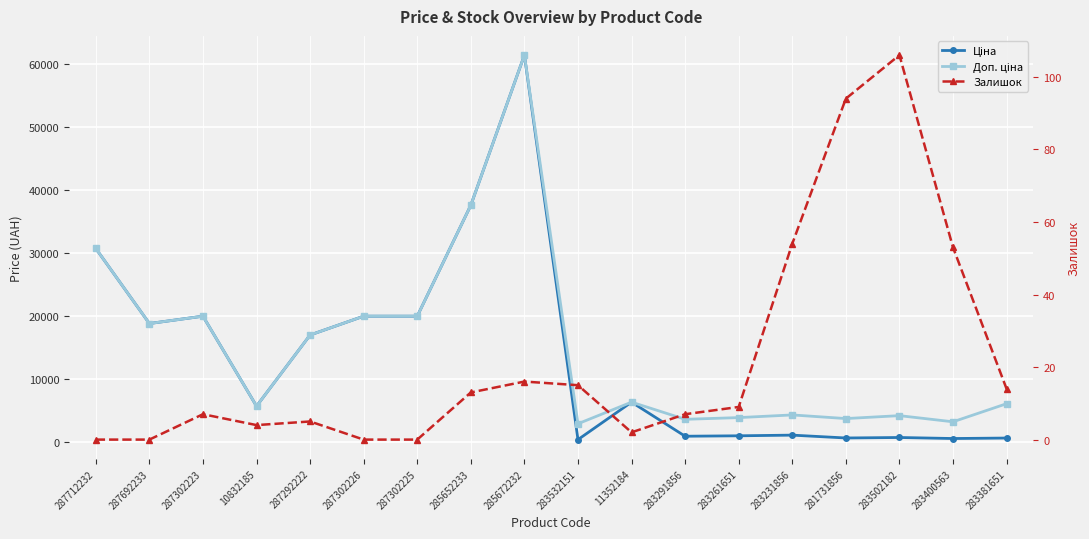

What is the difference between the Ціна values at 287302225 and 11352184?

13655.4